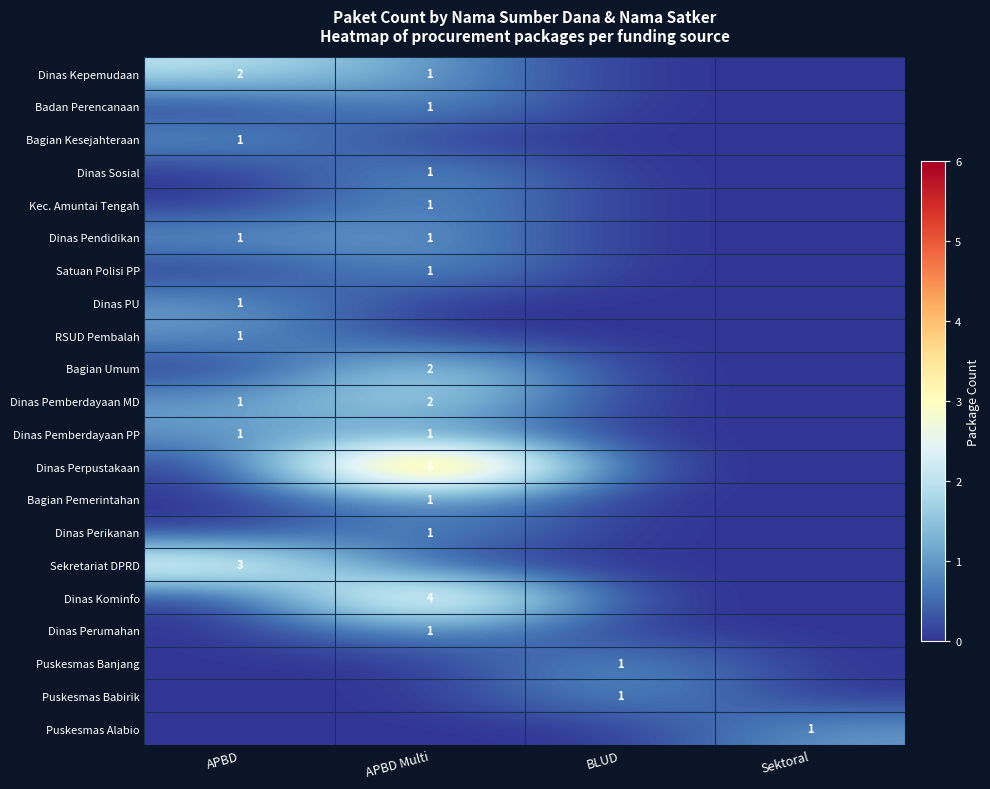

Is it true that Dinas Pemberdayaan PP equals 1 at APBD Multi?

True